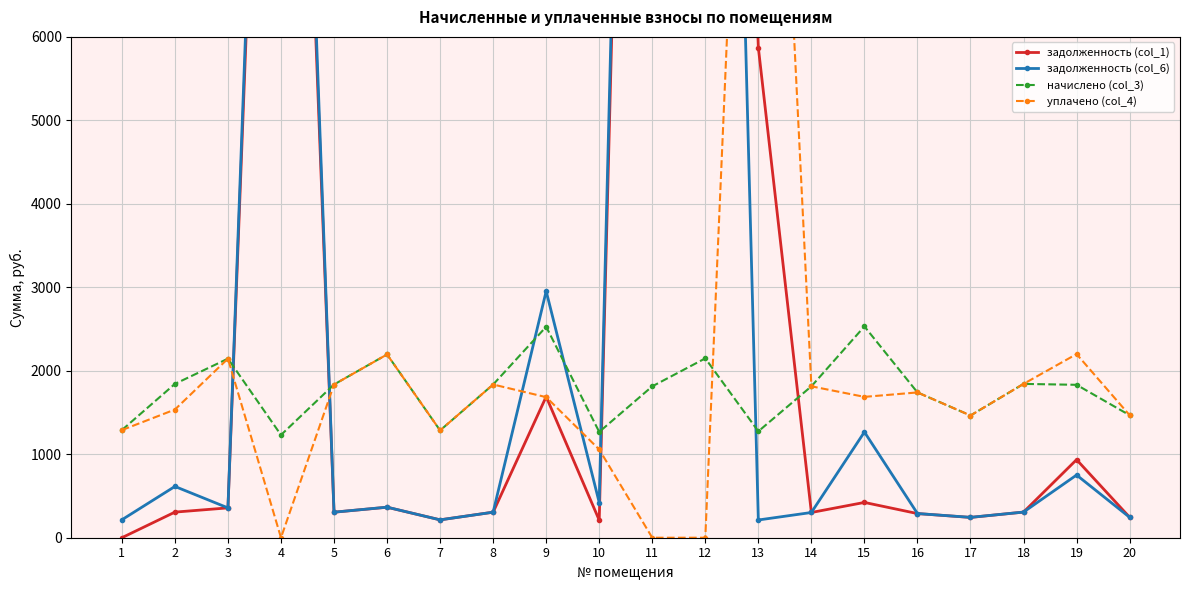

At which category is the sum across all series the highest?

11